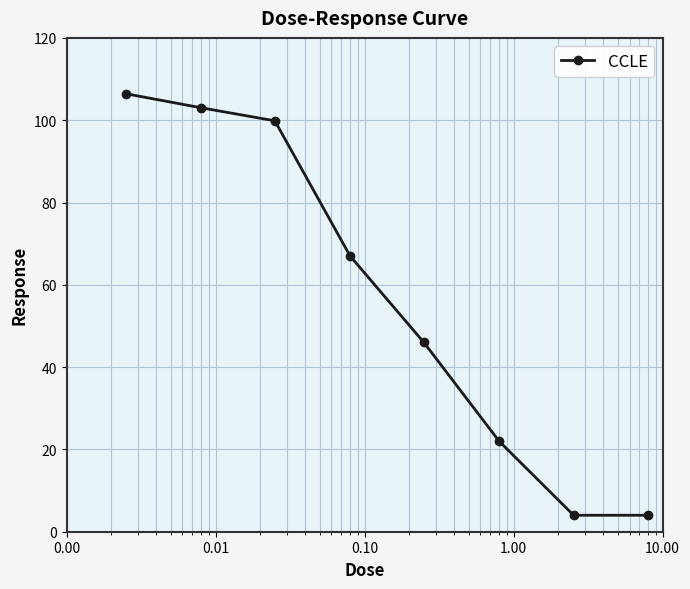

Count the number of data series in this chart.

1